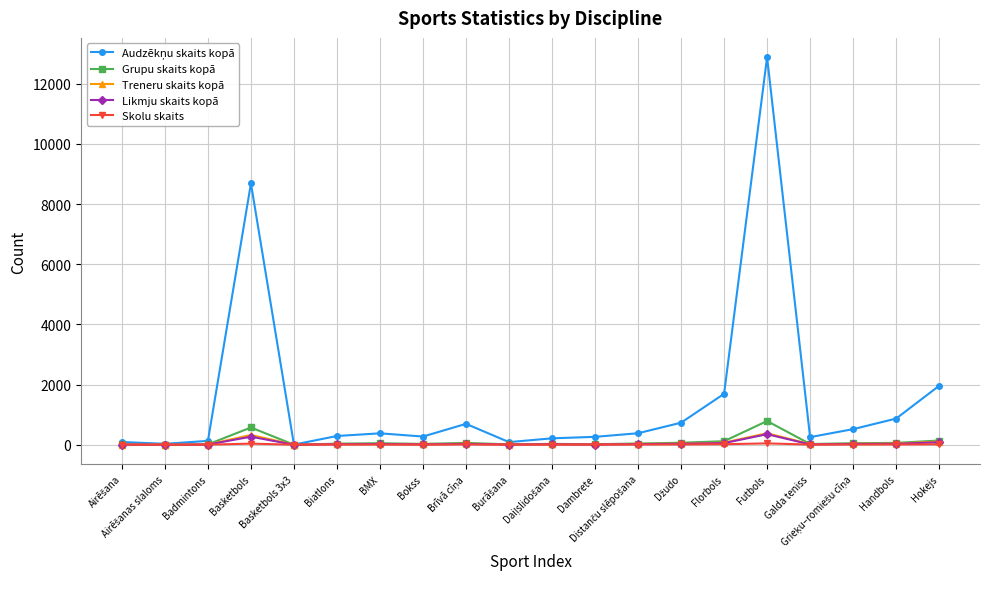

What is the greatest value displayed?

12878.0